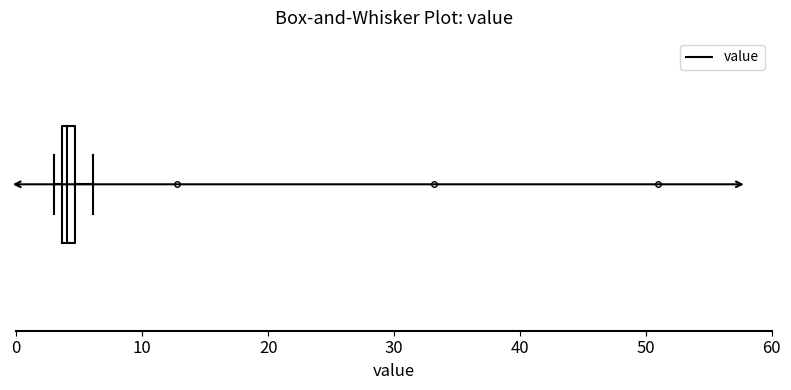

Where is the right edge of the box on the x-axis? The values are not printed on the chart, so give them approximately, as read against the axis.

5